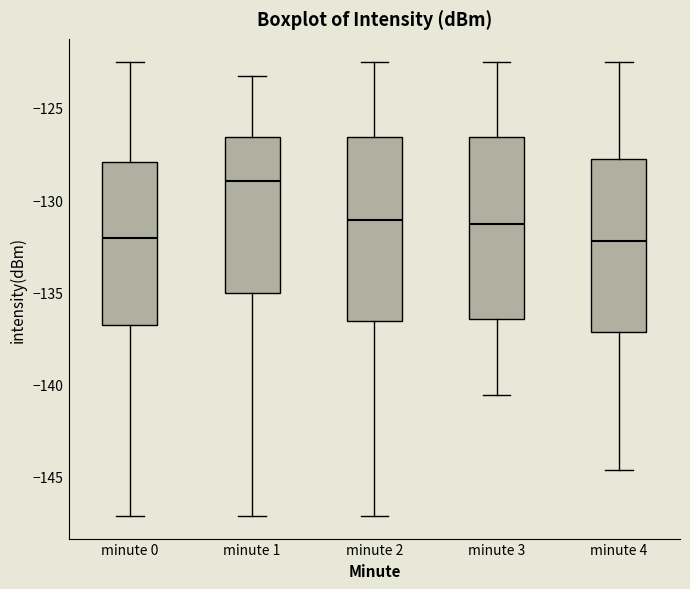

Which box has the highest median line?

minute 1